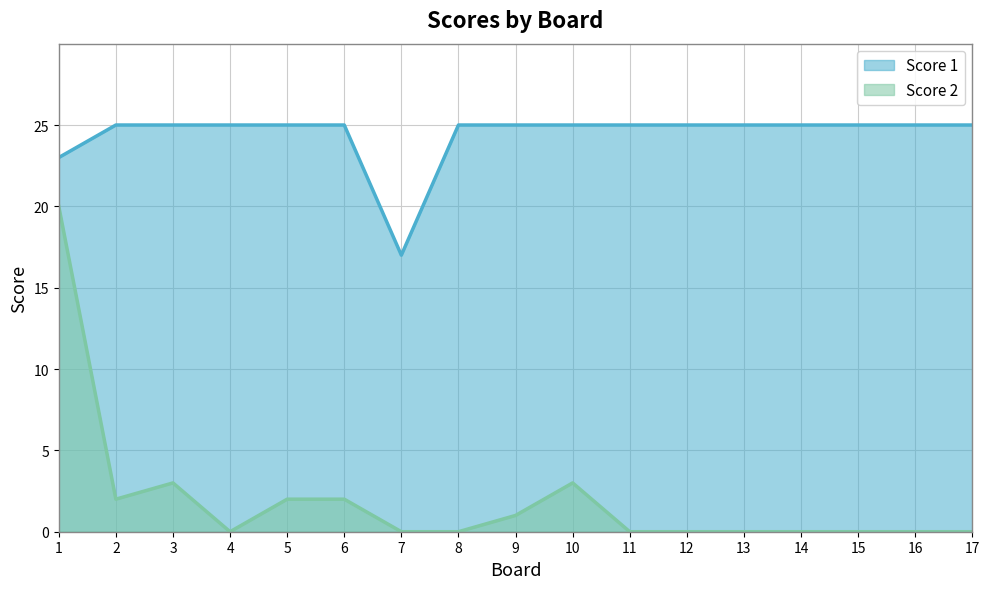

Rank the series by their average value, from lowest to highest.

Score 2, Score 1